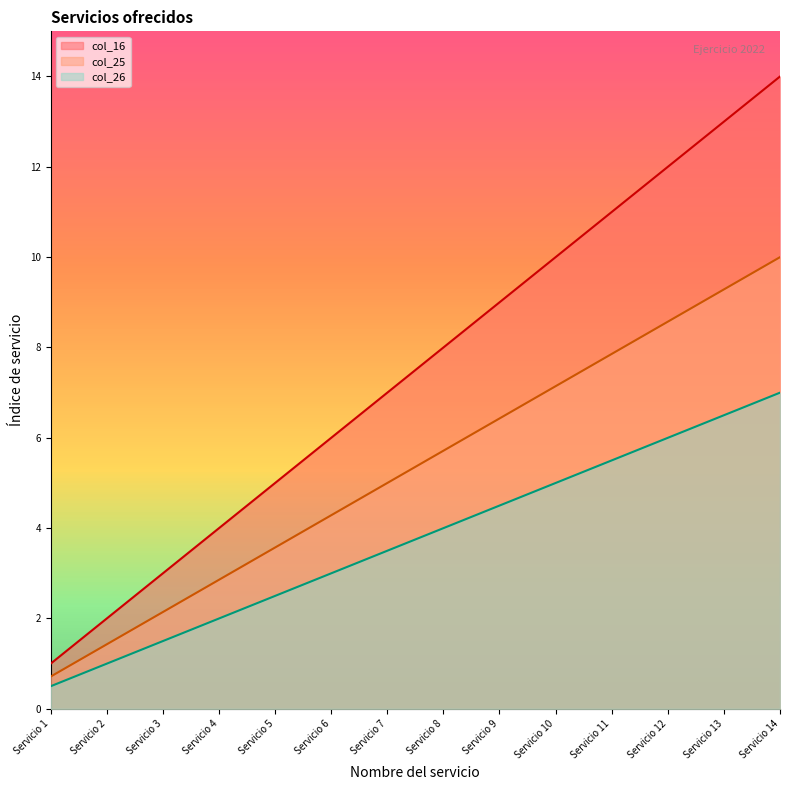

Rank the series by their maximum value, from lowest to highest.

col_26, col_25, col_16